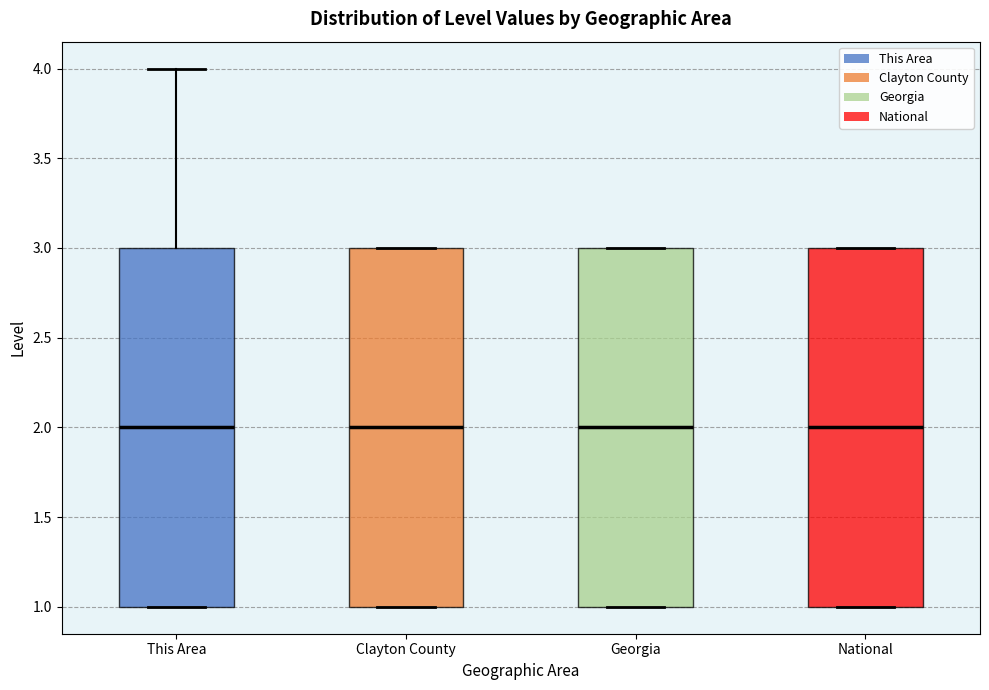

Where is the upper edge of the box for Georgia on the y-axis? The values are not printed on the chart, so give them approximately, as read against the axis.

3